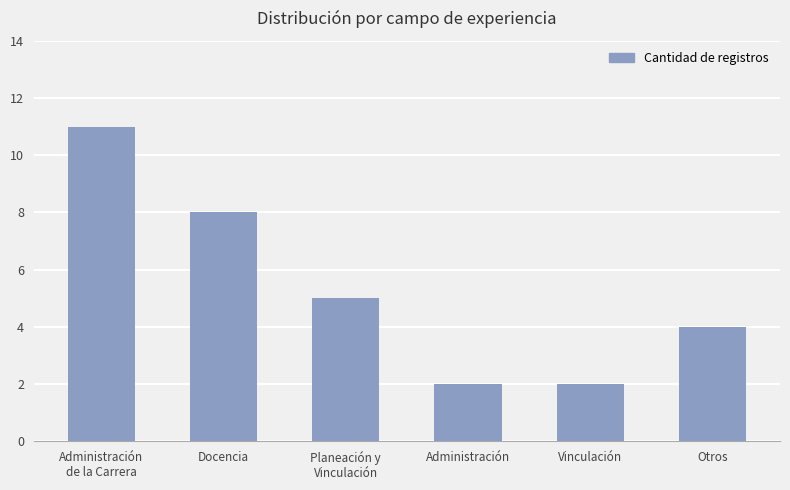

What is the value of the 5th bar from the left?

2